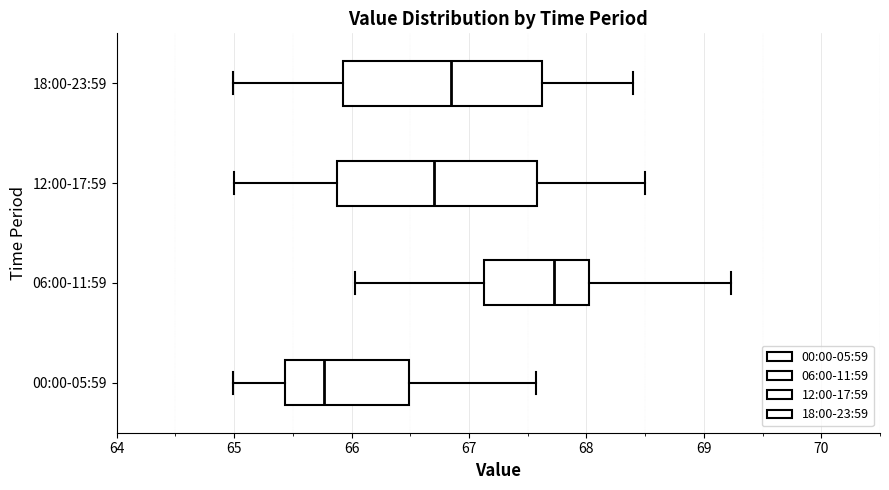

Which box has the furthest to the right median line?

06:00-11:59